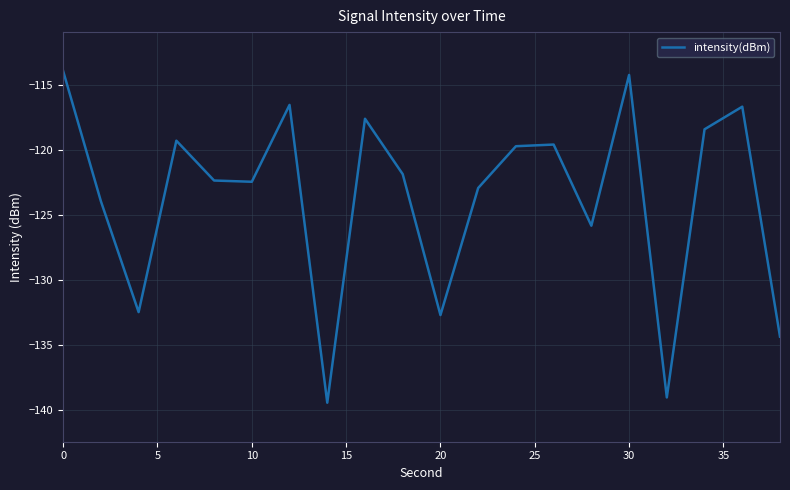

What is the difference between the maximum and minimum values?

25.5